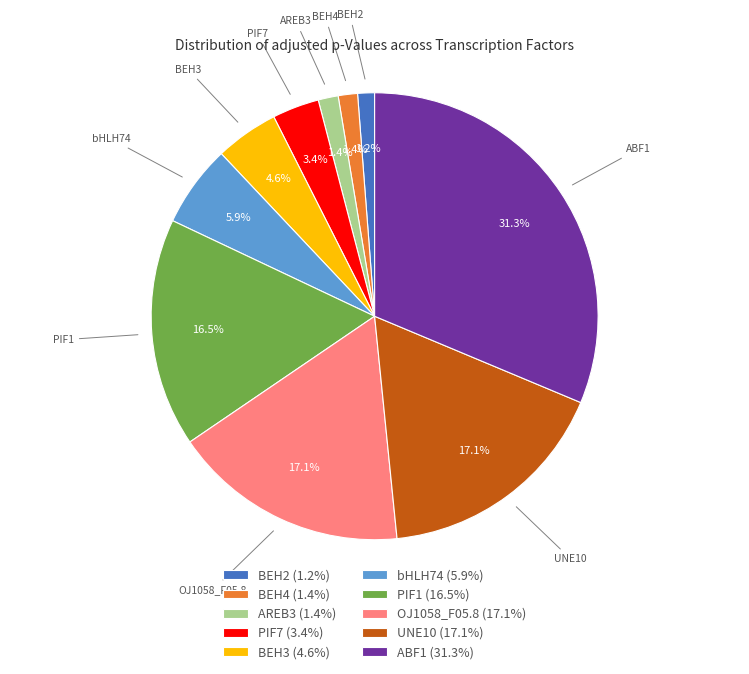

What is the largest slice in the pie chart?

ABF1